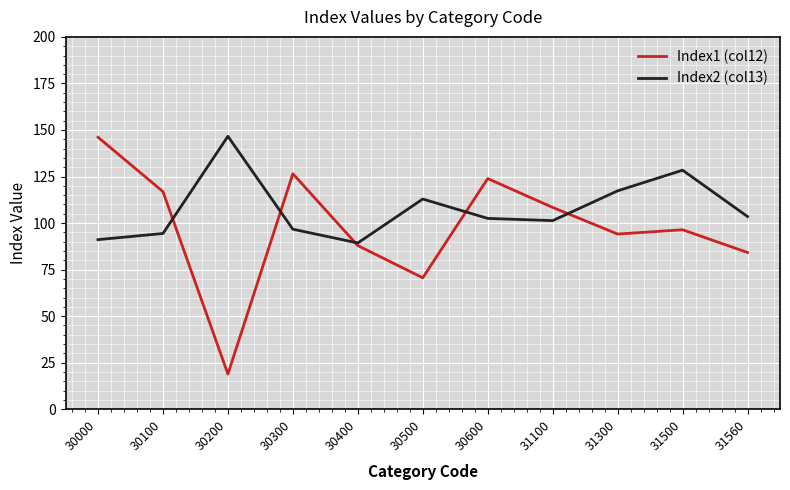

Count the number of categories in the chart.

11